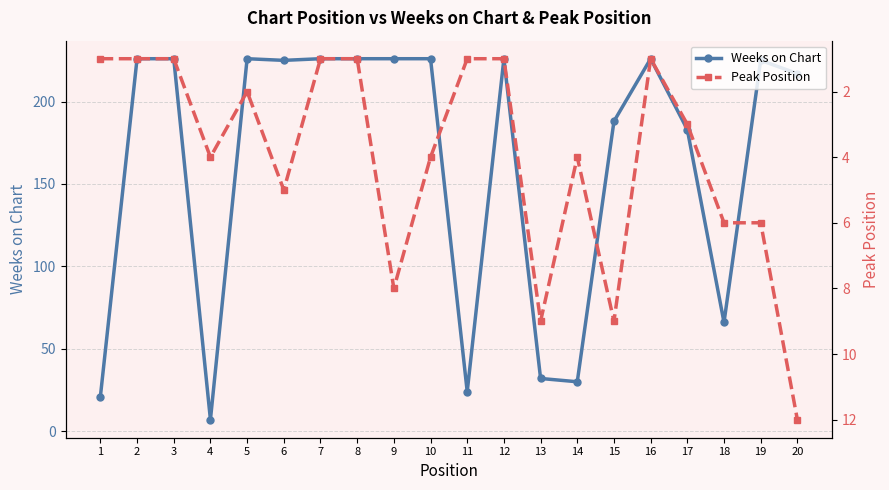

At how many categories does at least one series exceed 205?

12